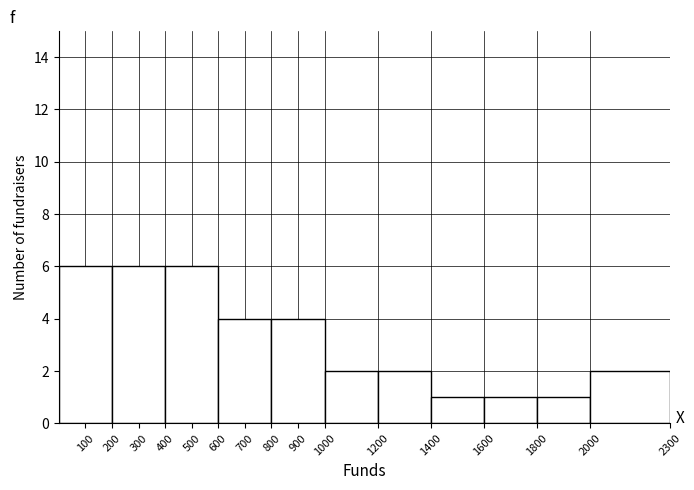

Reading left to right, list every bar in this chart as the range it spans on the x-axis followed by its height. The values are not printed on the chart, so give them approximately, as read against the axis.

0 to 200: 6
200 to 400: 6
400 to 600: 6
600 to 800: 4
800 to 1000: 4
1000 to 1200: 2
1200 to 1400: 2
1400 to 1600: 1
1600 to 1800: 1
1800 to 2000: 1
2000 to 2300: 2